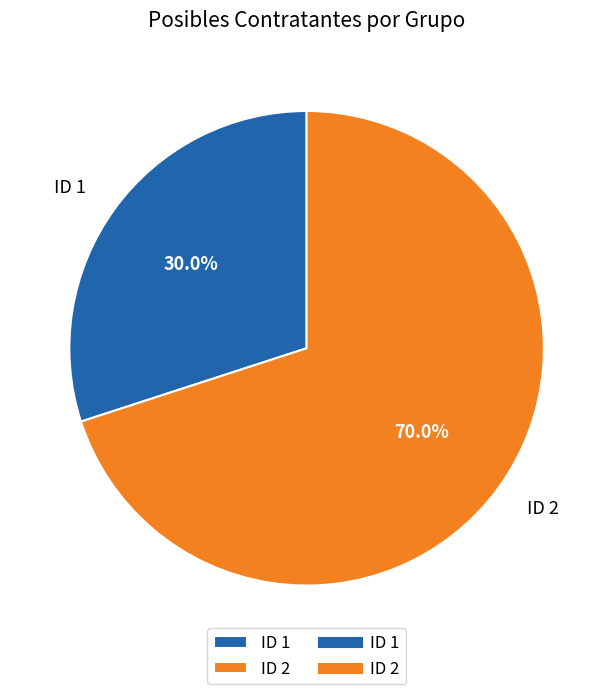

To the nearest percent, what percentage of the pie is ID 2?

70%